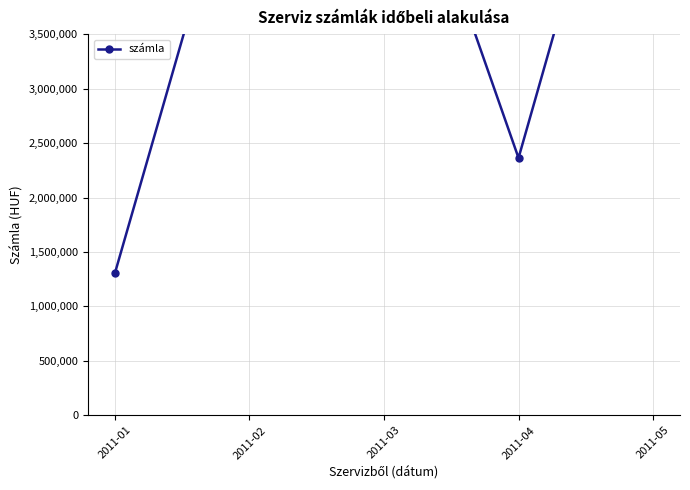

List the labels in order of value, largest first.

2011-05, 2011-03, 2011-02, 2011-04, 2011-01